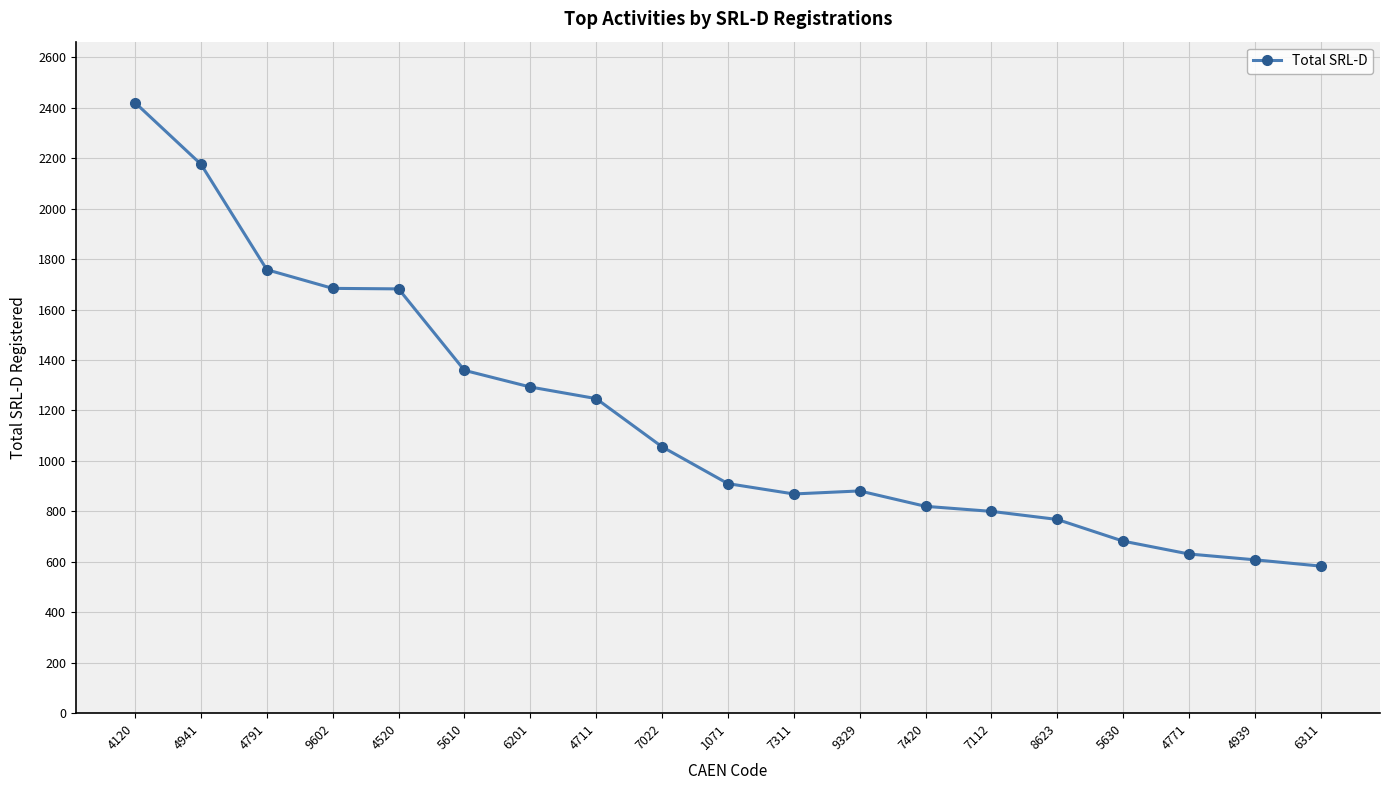

True or false: there are more than 0 points higher than both neighbors.

True